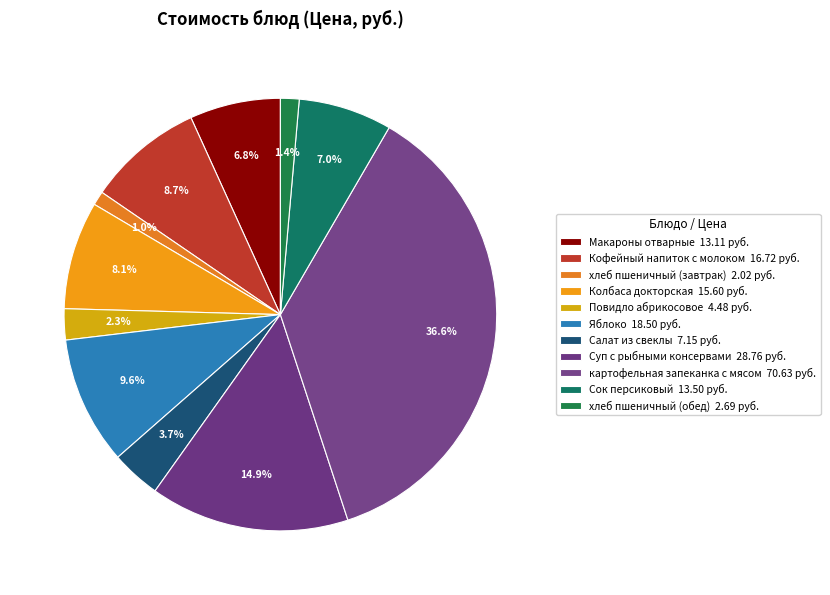

How many segments does this pie chart have?

11